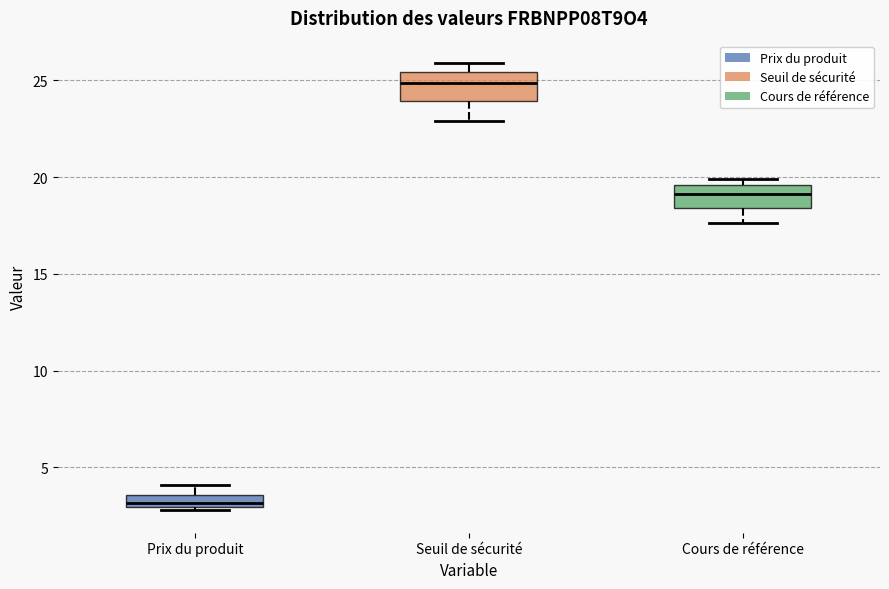

Where is the lower edge of the box for Prix du produit on the y-axis? The values are not printed on the chart, so give them approximately, as read against the axis.

3.0